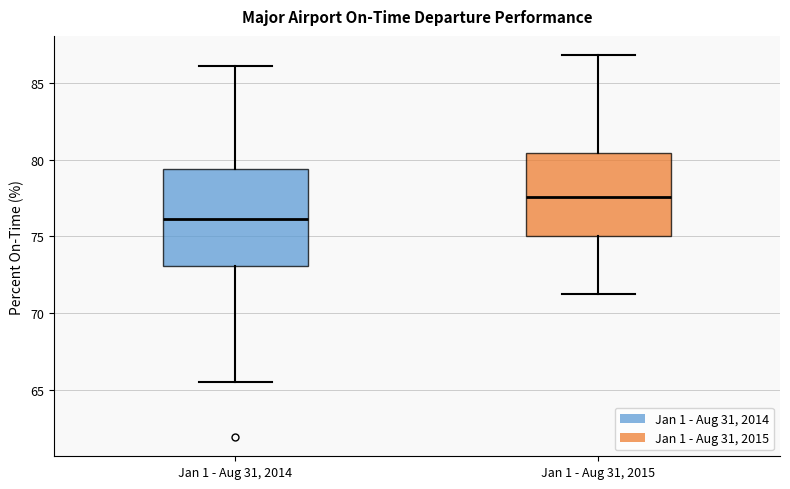

Where is the lower edge of the box for Jan 1 - Aug 31, 2014 on the y-axis? The values are not printed on the chart, so give them approximately, as read against the axis.

73.0